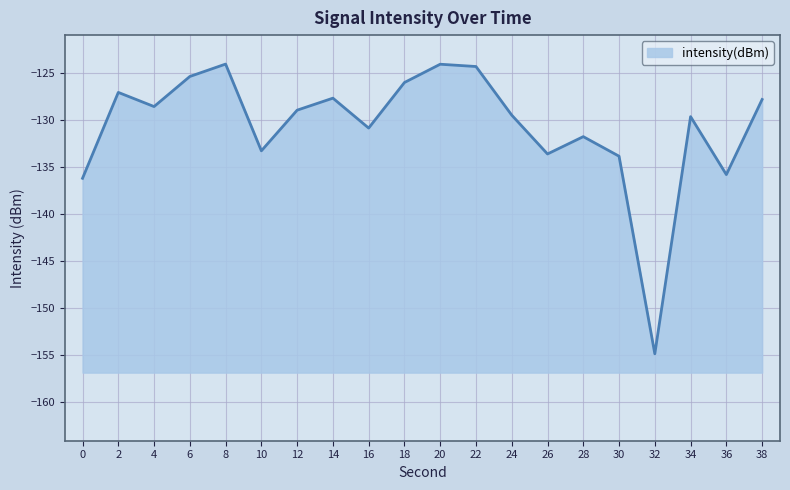

Where does the data first go above -128?

2